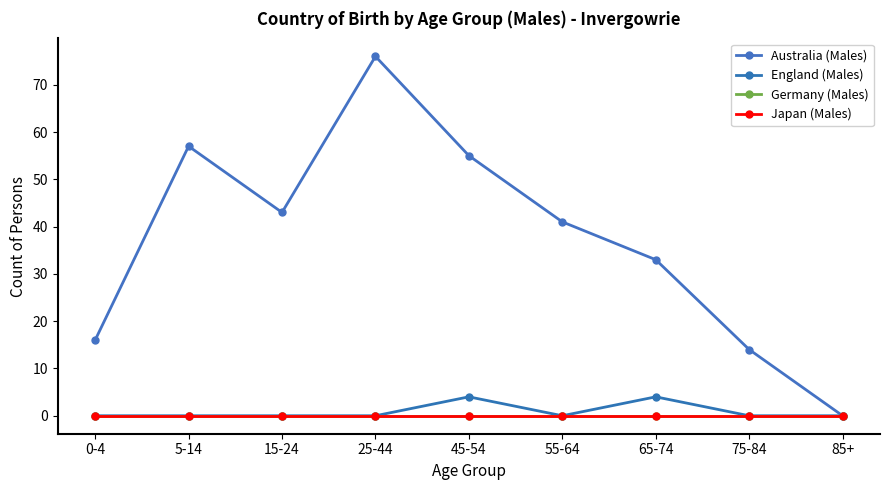

Does the chart display data point markers on the line(s)?

Yes